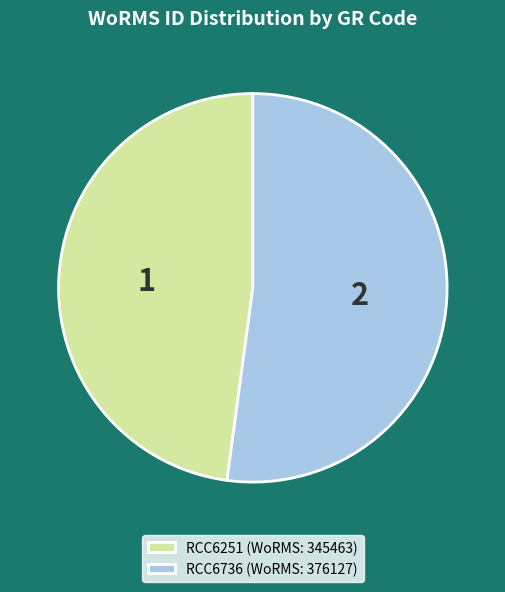

What is the ratio of the value at RCC6736 (WoRMS: 376127) to the value at RCC6251 (WoRMS: 345463)?

1.1